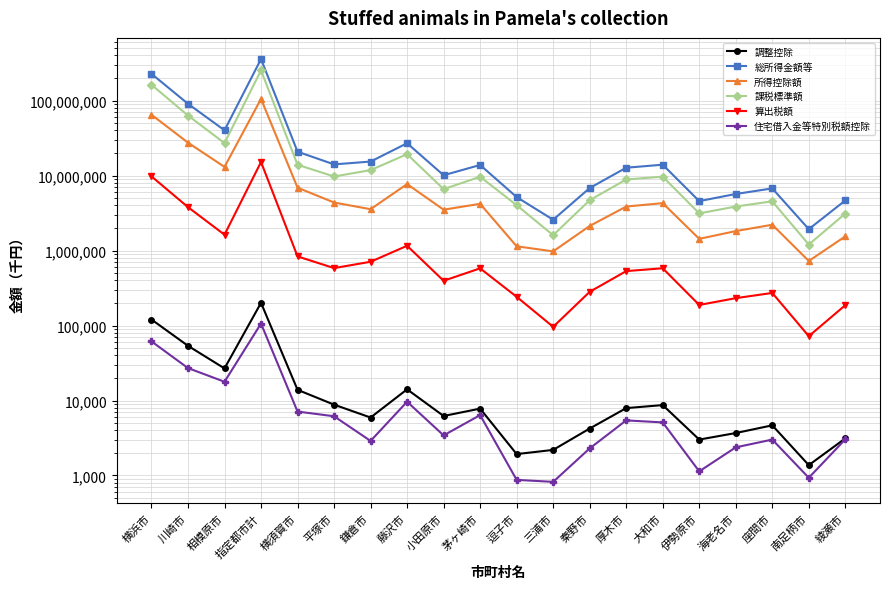

What are all the series names shown in the legend?

調整控除, 総所得金額等, 所得控除額, 課税標準額, 算出税額, 住宅借入金等特別税額控除